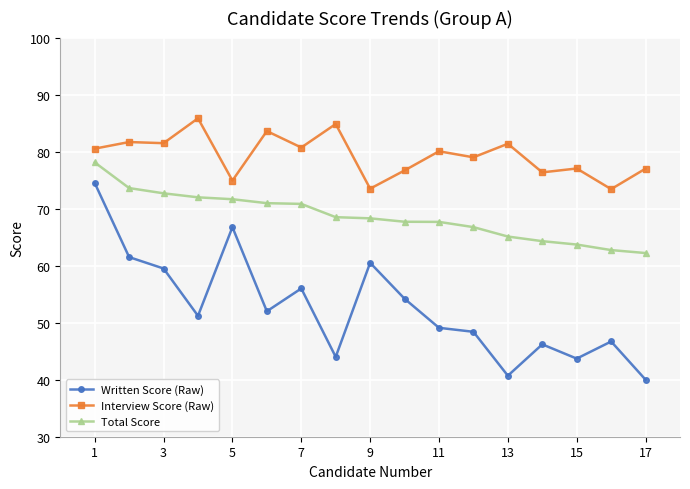

List the series in order of their peak value, lowest first.

Written Score (Raw), Total Score, Interview Score (Raw)